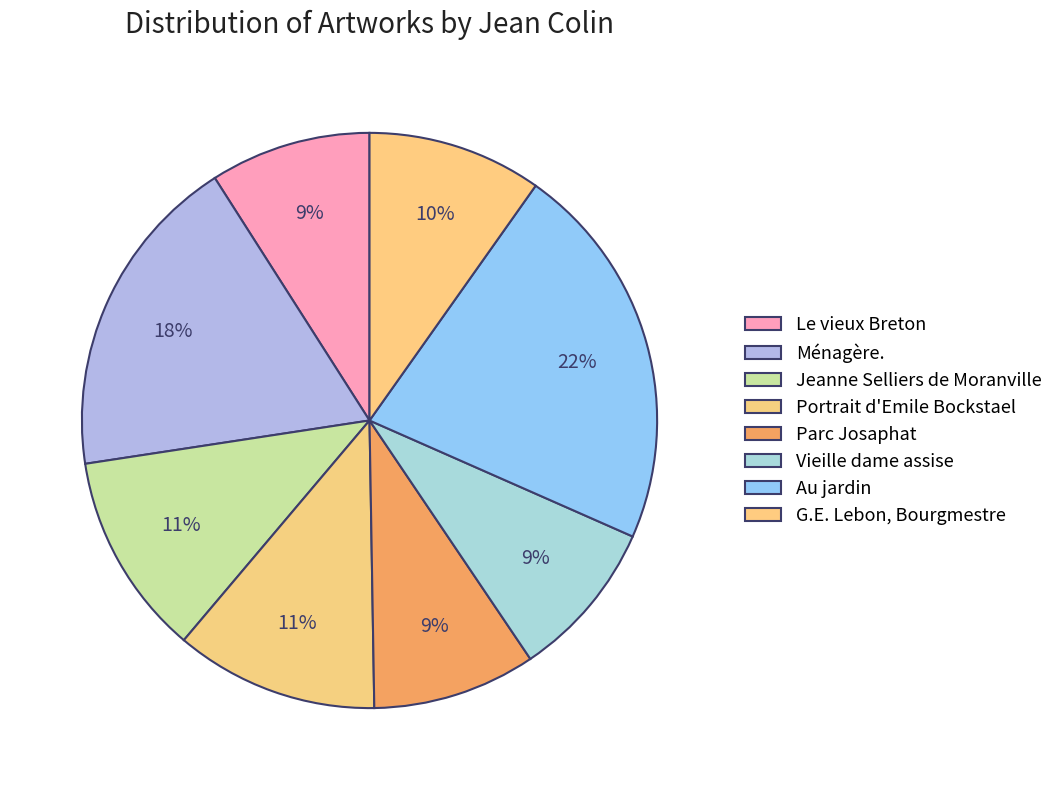

How many slices are in this pie chart?

8